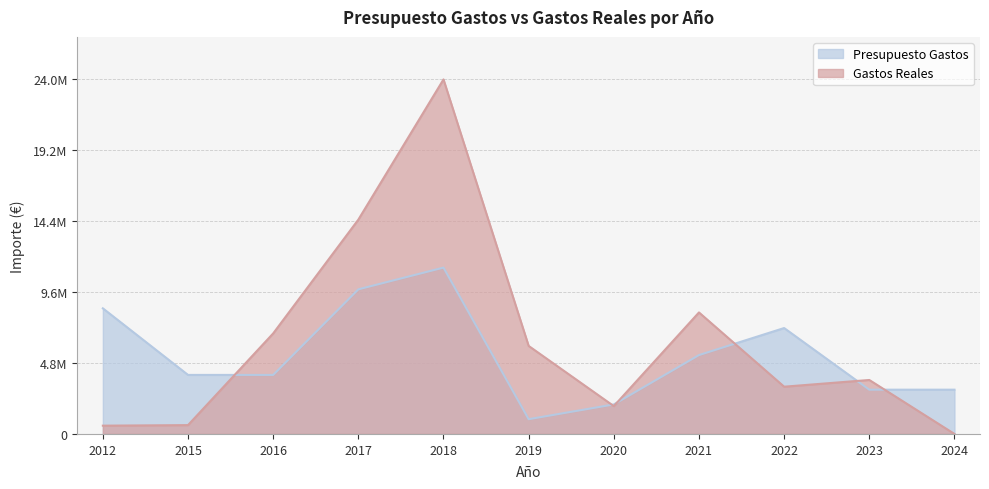

At how many categories does at least one series exceed 4284722?

7